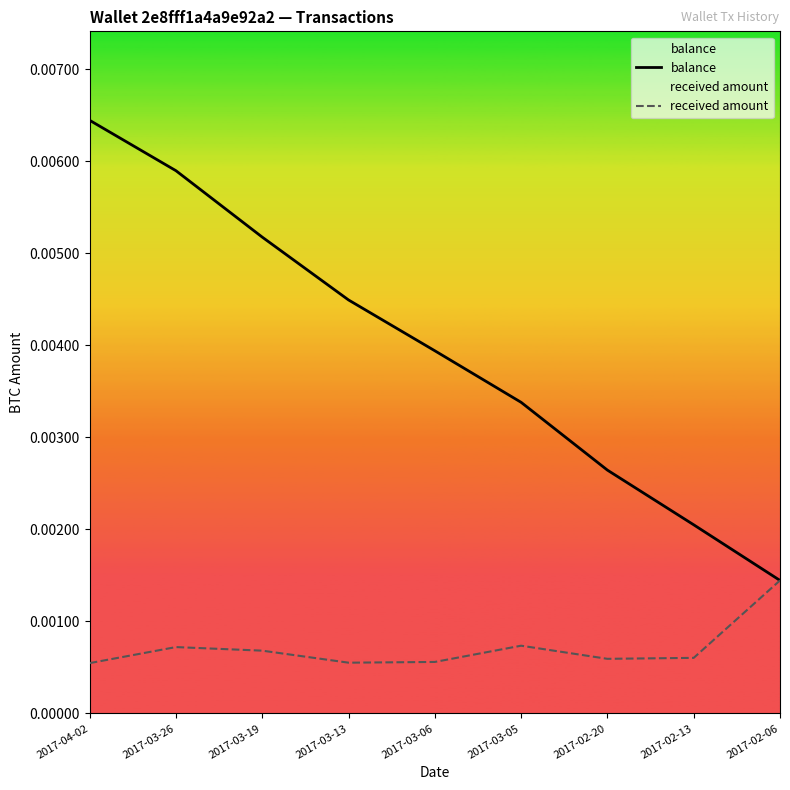

What position from the right is 2017-02-06?

1